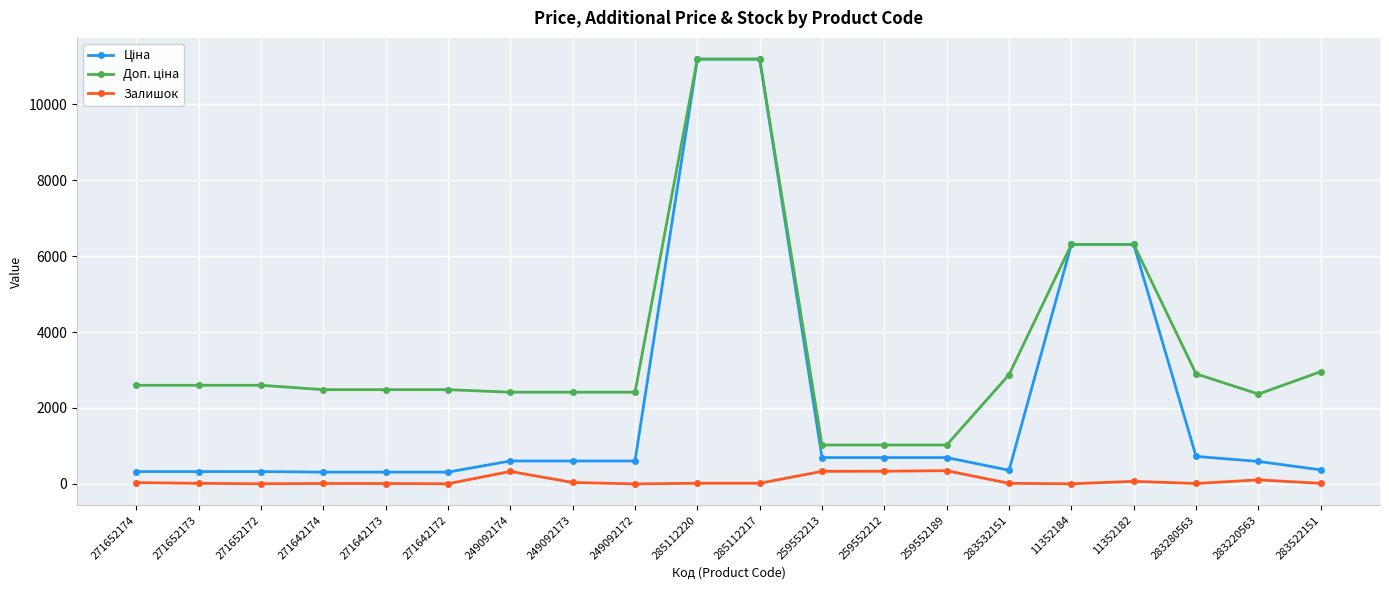

True or false: Залишок has a value of 15.0 at 283522151.

True